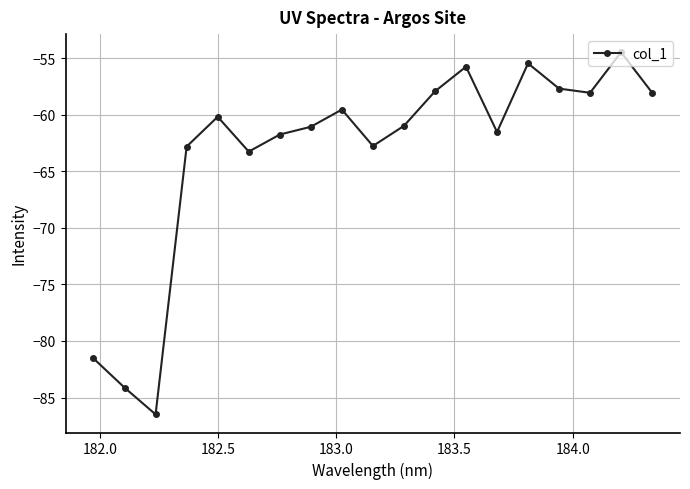

What is the smallest value displayed?

-86.5